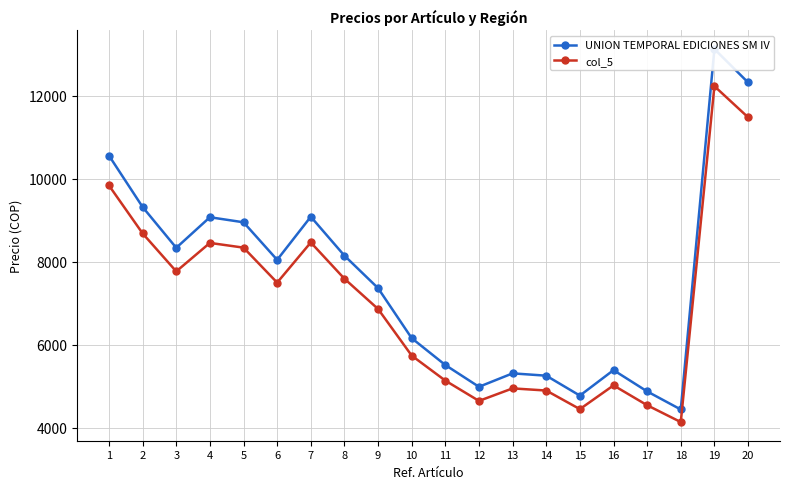

List the series in order of their peak value, lowest first.

col_5, UNION TEMPORAL EDICIONES SM IV